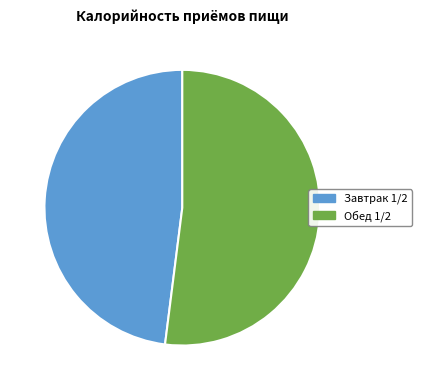

Is there any slice that represents more than half of the pie?

Yes